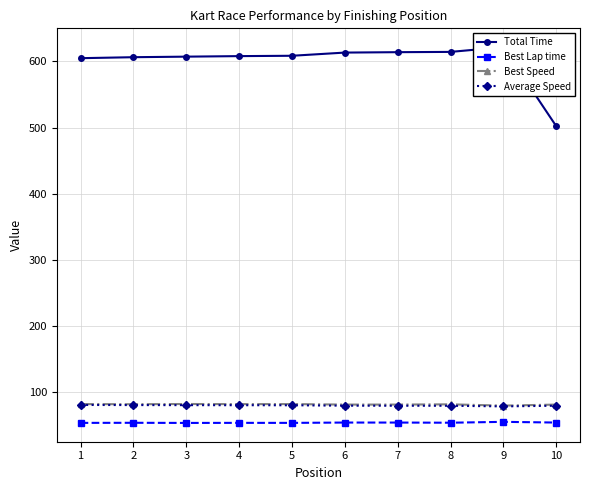

How many interior local valleys does the Best Speed series have?

4